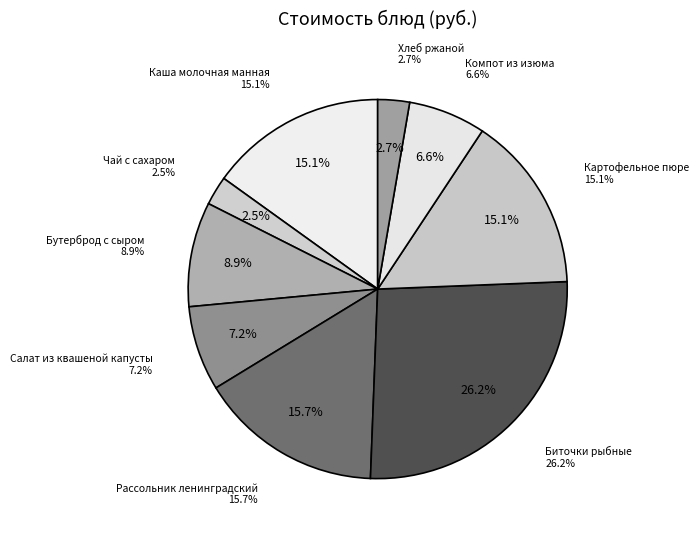

What percentage is NOT represented by Картофельное пюре?

84.9%